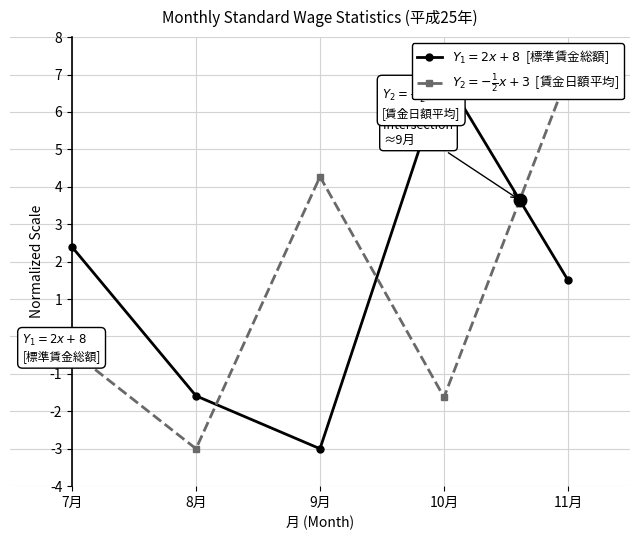

How many lines are shown in the chart?

2